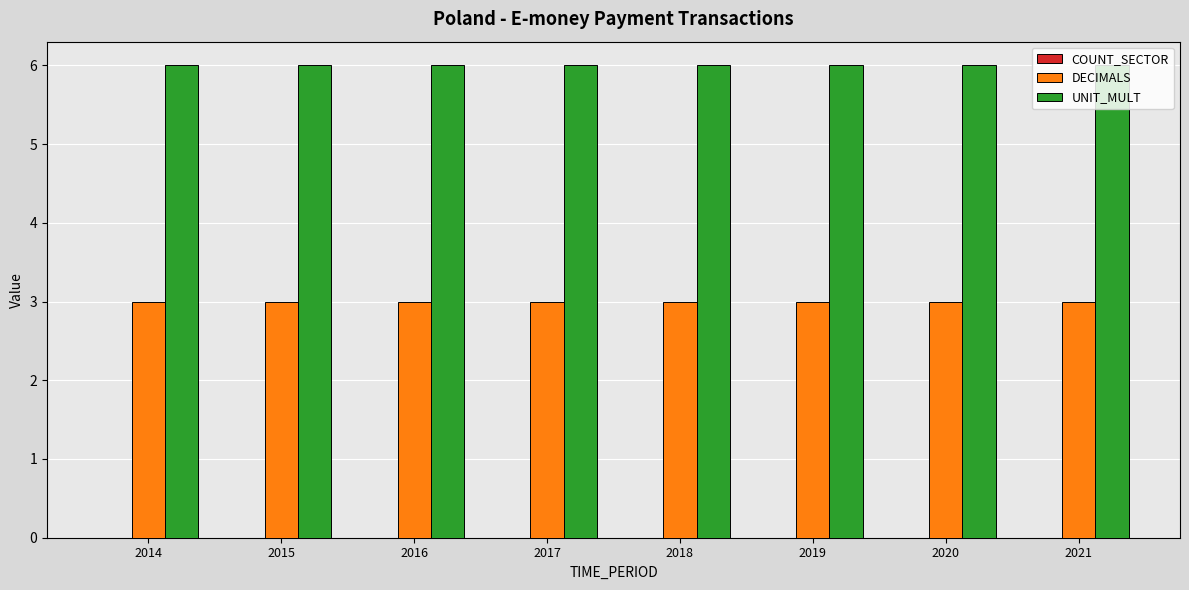

Rank the series by their average value, from lowest to highest.

DECIMALS, UNIT_MULT